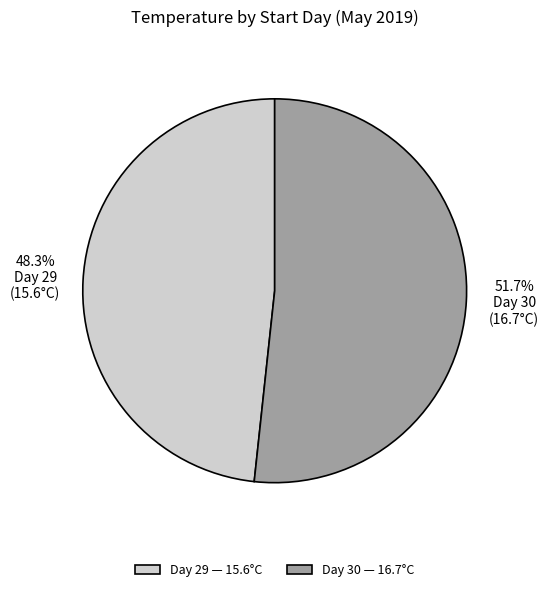

Rank the categories by value from highest to lowest.

Day 30 — 16.7°C, Day 29 — 15.6°C